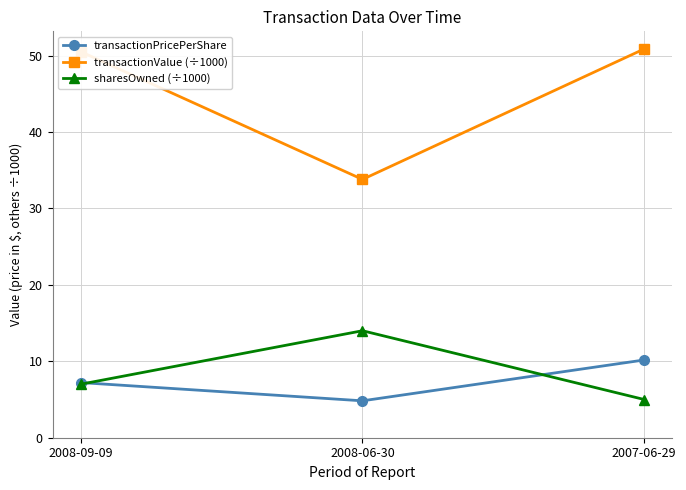

What is the value of the transactionPricePerShare point at the 2nd from the left?

4.8